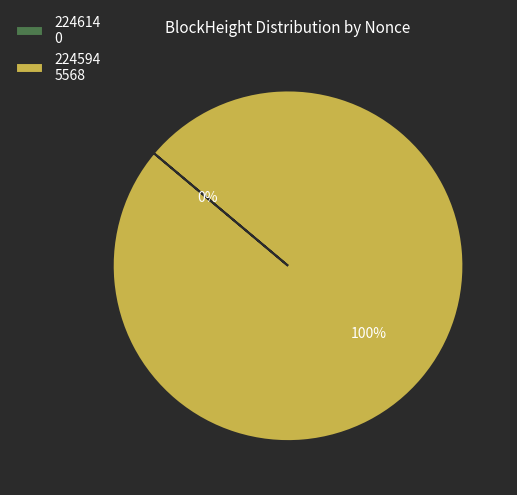

To the nearest percent, what percentage of the pie is 224594?

100%